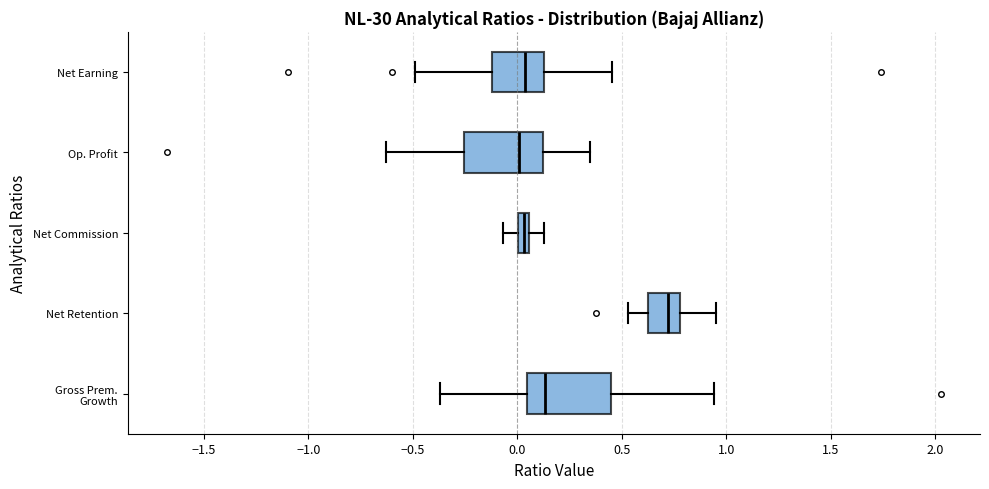

Where is the right edge of the box for Gross Prem. Growth on the x-axis? The values are not printed on the chart, so give them approximately, as read against the axis.

0.45